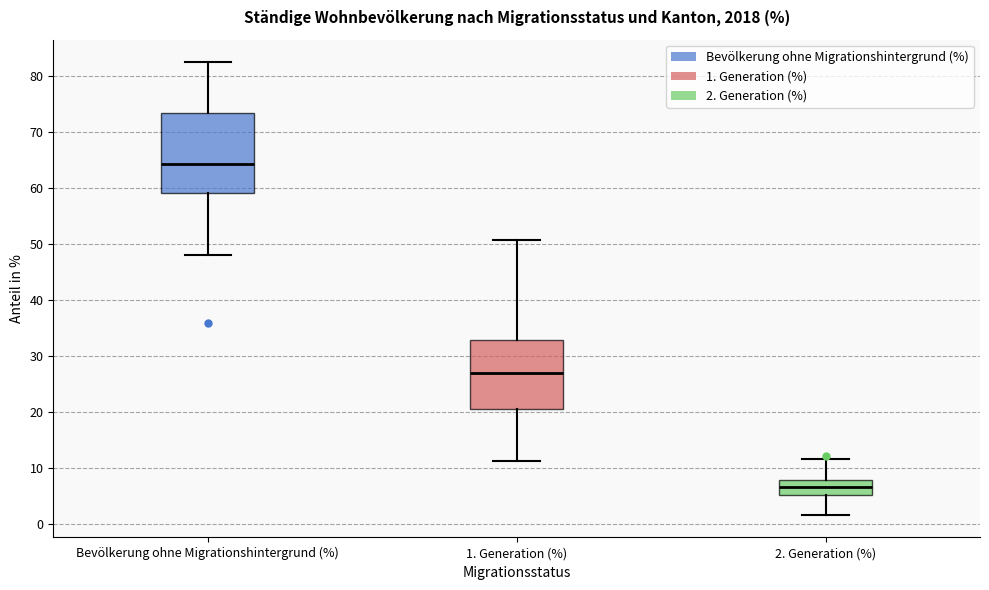

Reading left to right, read every box against the y-axis: the position of its median line, the range the box covers, and the ends of its whiskers. The values are not printed on the chart, so give them approximately, as read against the axis.

Bevölkerung ohne Migrationshintergrund (%): median 64, box 59 to 73, whiskers 48 to 82
1. Generation (%): median 27, box 21 to 33, whiskers 11 to 51
2. Generation (%): median 7, box 5 to 8, whiskers 2 to 12